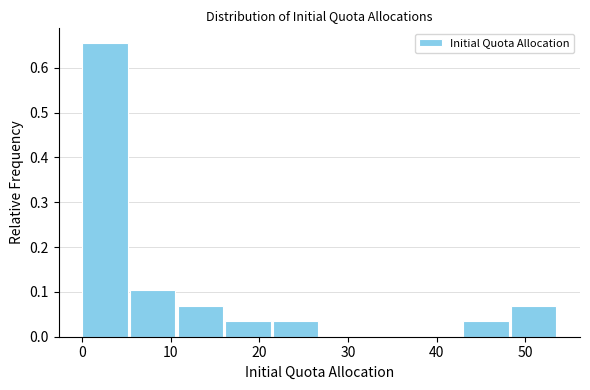

Reading left to right, list every bar in this chart as the range it spans on the x-axis followed by its height. Neither the bar edges nor the heights are printed on the chart, so give them approximately, as read against the axes.

0 to 5: 0.66
5 to 11: 0.10
11 to 16: 0.07
16 to 22: 0.03
22 to 27: 0.03
27 to 32: 0
32 to 38: 0
38 to 43: 0
43 to 48: 0.03
48 to 54: 0.07